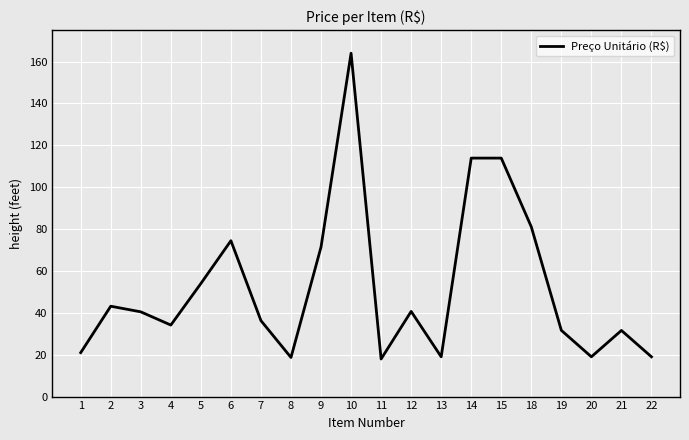

Which has a higher value, 11 or 5?

5